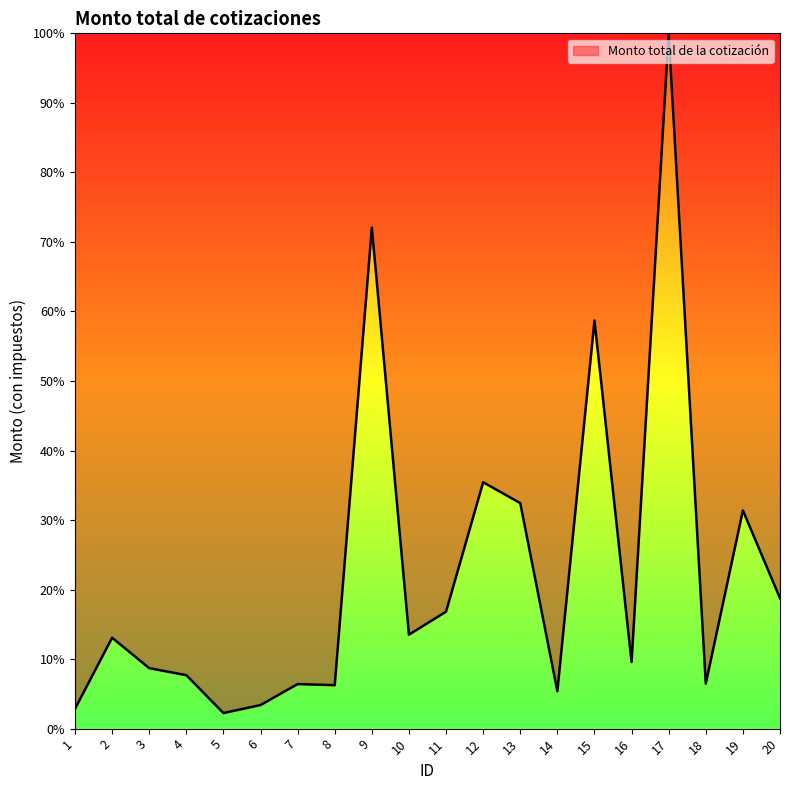

How many distinct data groups are displayed?

1